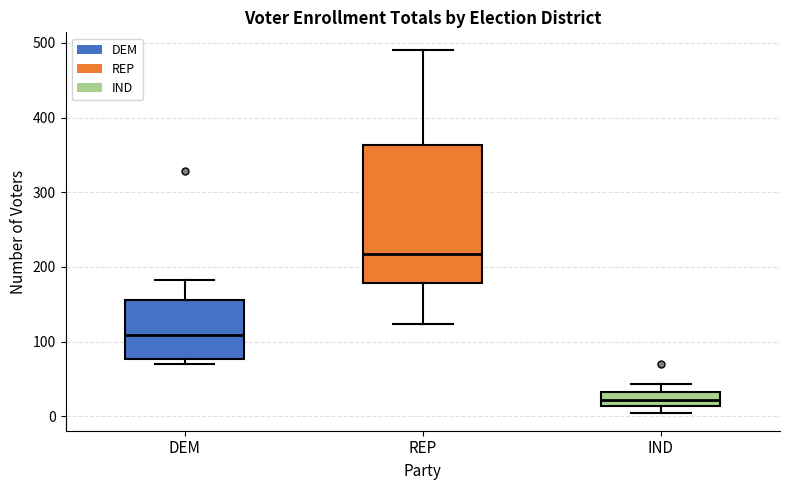

Reading left to right, read every box against the y-axis: the position of its median line, the range the box covers, and the ends of its whiskers. The values are not printed on the chart, so give them approximately, as read against the axis.

DEM: median 110, box 80 to 160, whiskers 70 to 180
REP: median 220, box 180 to 360, whiskers 120 to 490
IND: median 20, box 10 to 30, whiskers 10 (just below the box's lower edge) to 40